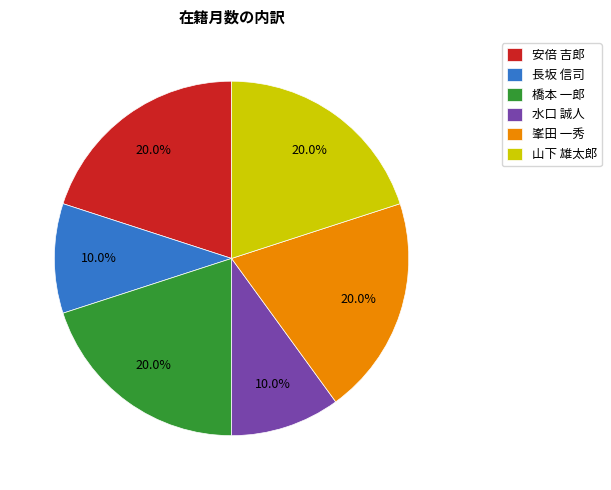

Count the number of slices in the pie.

6